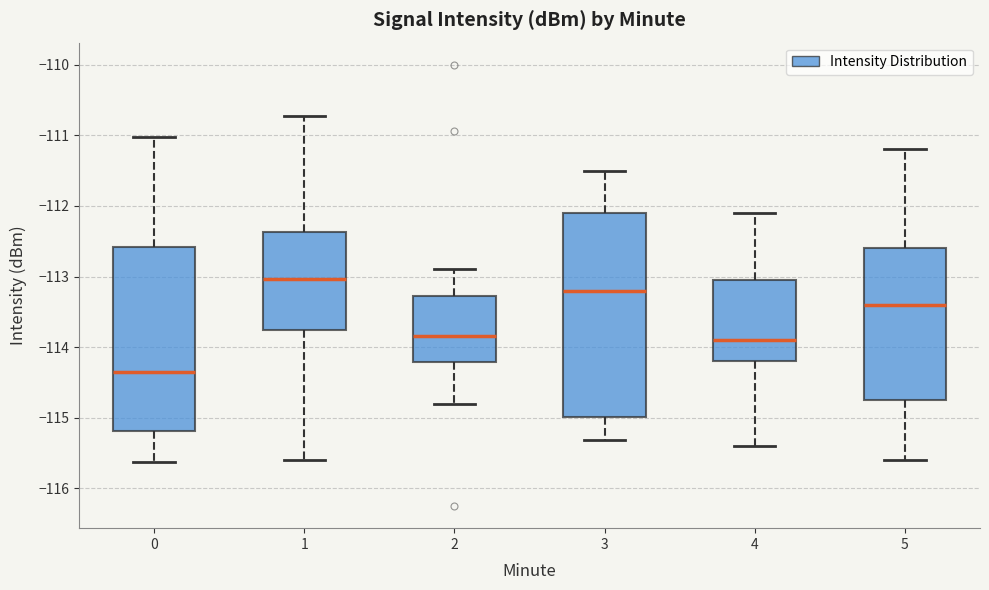

Which box's median line is the lowest?

0